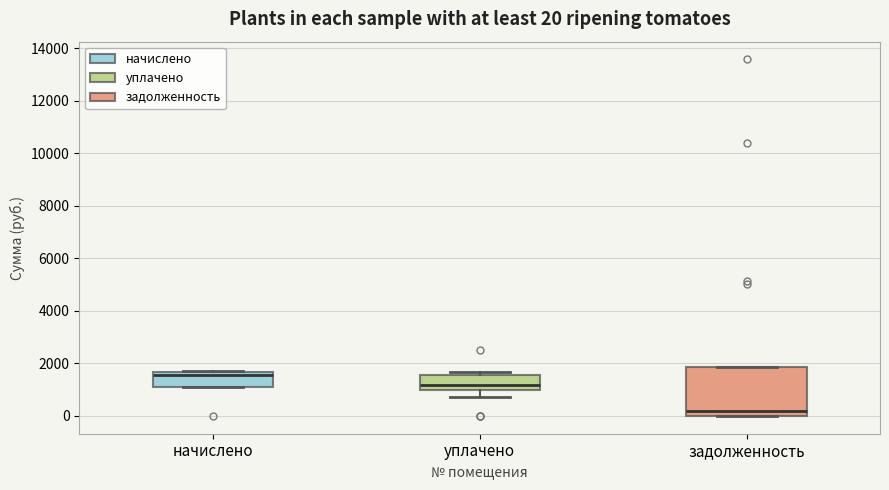

Which box's median line is the highest?

начислено